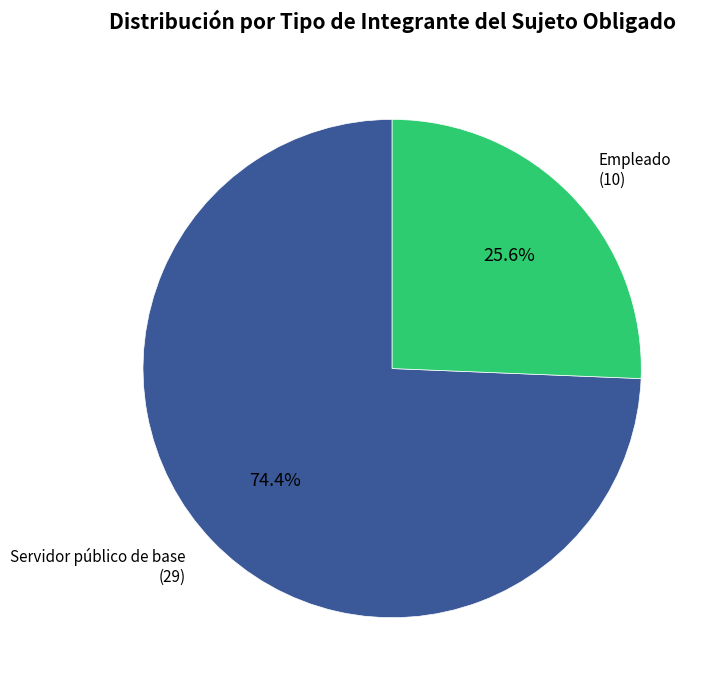

Does any single category account for the majority?

Yes